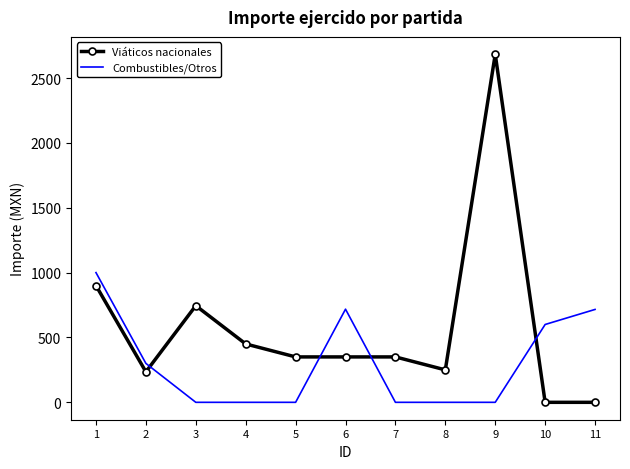

What is the greatest value displayed?

2682.9